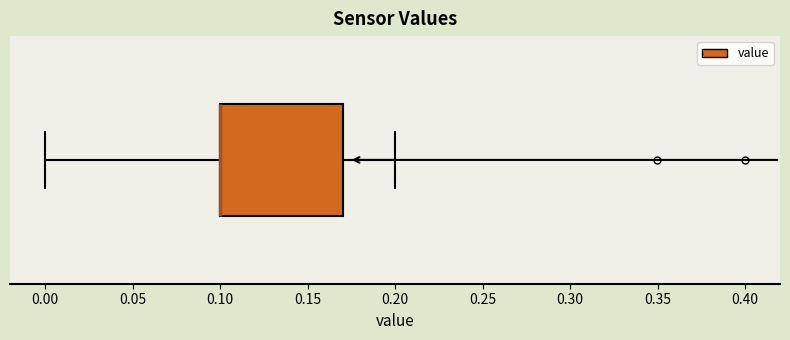

Read this box plot against the x-axis: the position of the median line, the range covered by the box, and the ends of both whiskers. The values are not printed on the chart, so give them approximately, as read against the axis.

median 0.10 (drawn on the box's left edge), box 0.10 to 0.17, whiskers 0.00 to 0.20